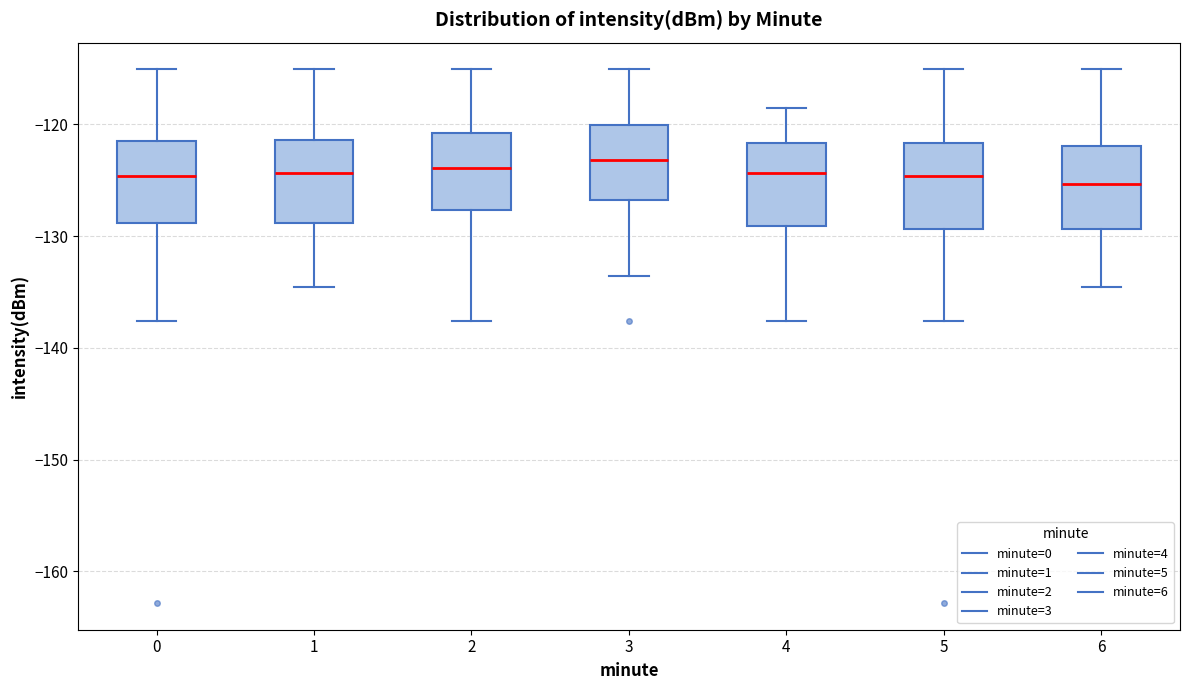

Reading left to right, read every box against the y-axis: the position of its median line, the range the box covers, and the ends of its whiskers. The values are not printed on the chart, so give them approximately, as read against the axis.

0: median -125, box -129 to -121, whiskers -138 to -115
1: median -124, box -129 to -121, whiskers -135 to -115
2: median -124, box -128 to -121, whiskers -138 to -115
3: median -123, box -127 to -120, whiskers -134 to -115
4: median -124, box -129 to -122, whiskers -138 to -118
5: median -125, box -129 to -122, whiskers -138 to -115
6: median -125, box -129 to -122, whiskers -135 to -115